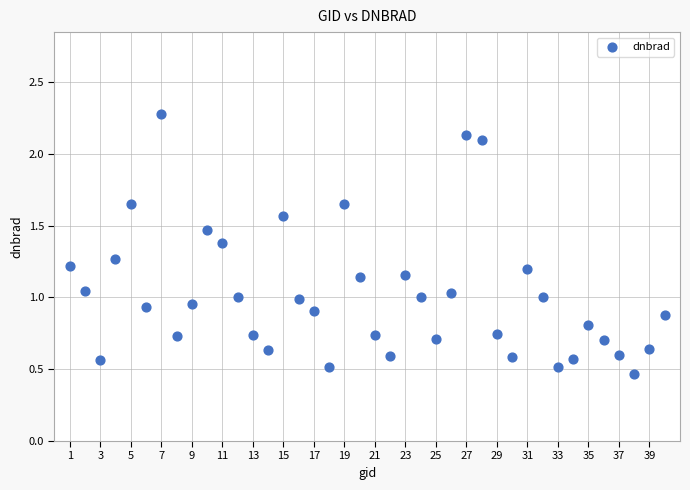

What is the range of X values (max minus min)?

39.0